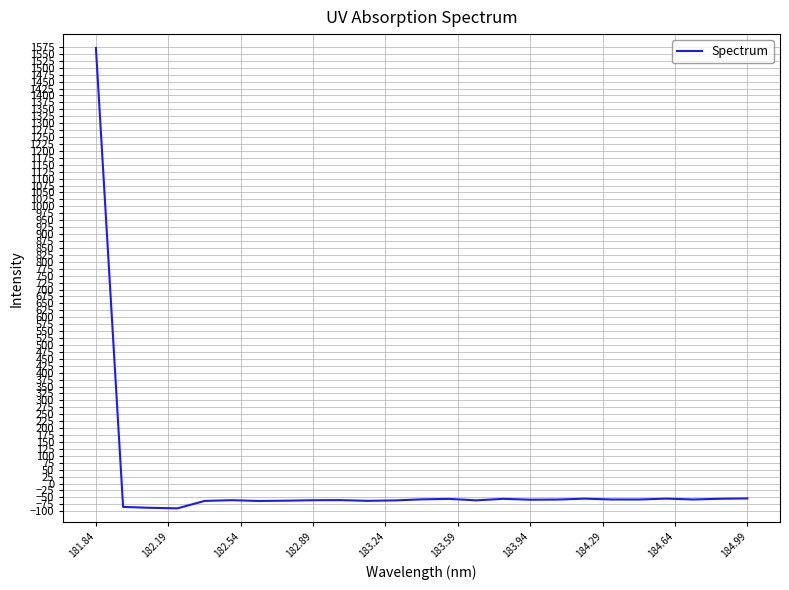

What is the greatest value displayed?

1571.3